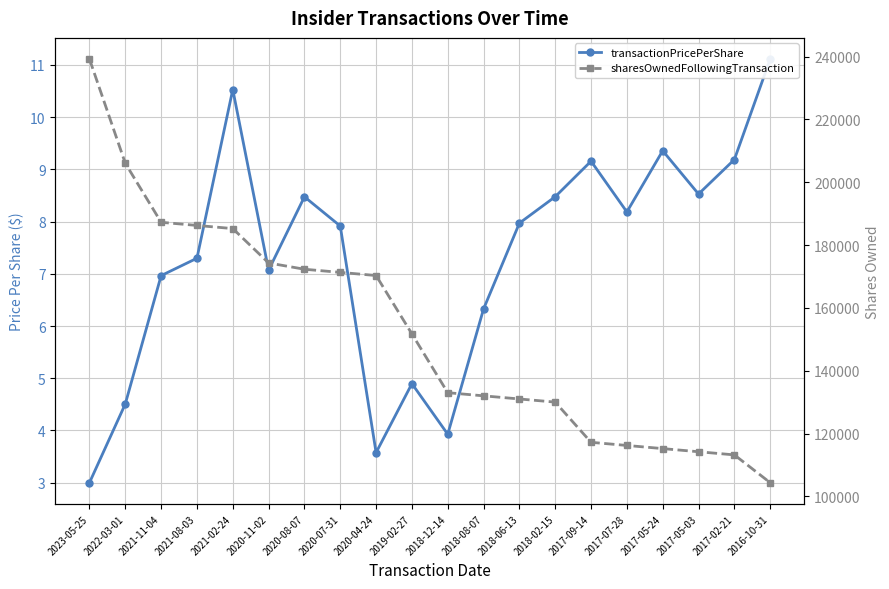

What are all the series names shown in the legend?

transactionPricePerShare, sharesOwnedFollowingTransaction